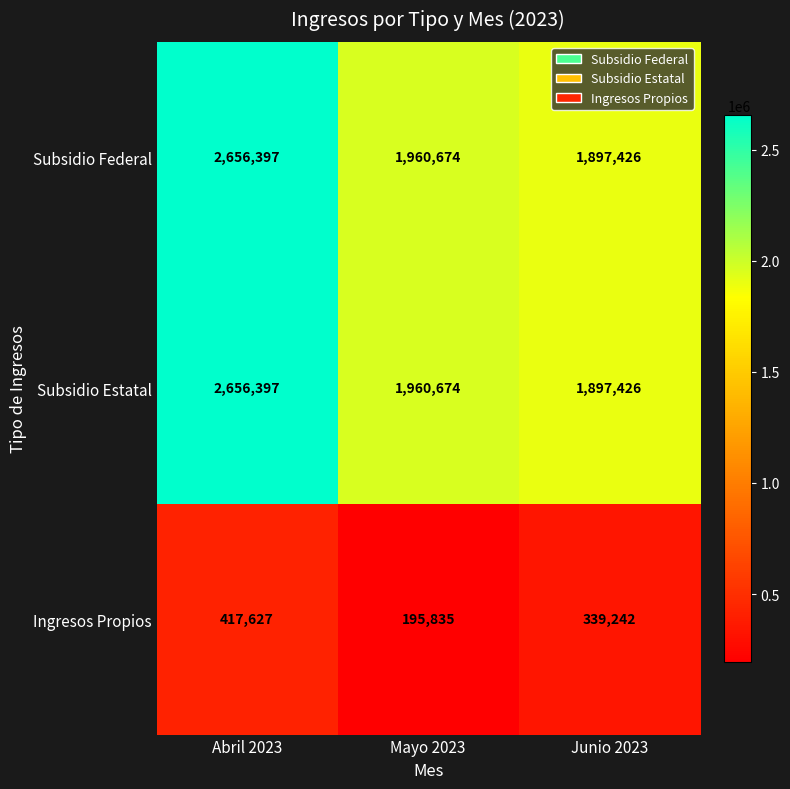

What is the spread (max minus min) of values at Abril 2023?

2238770